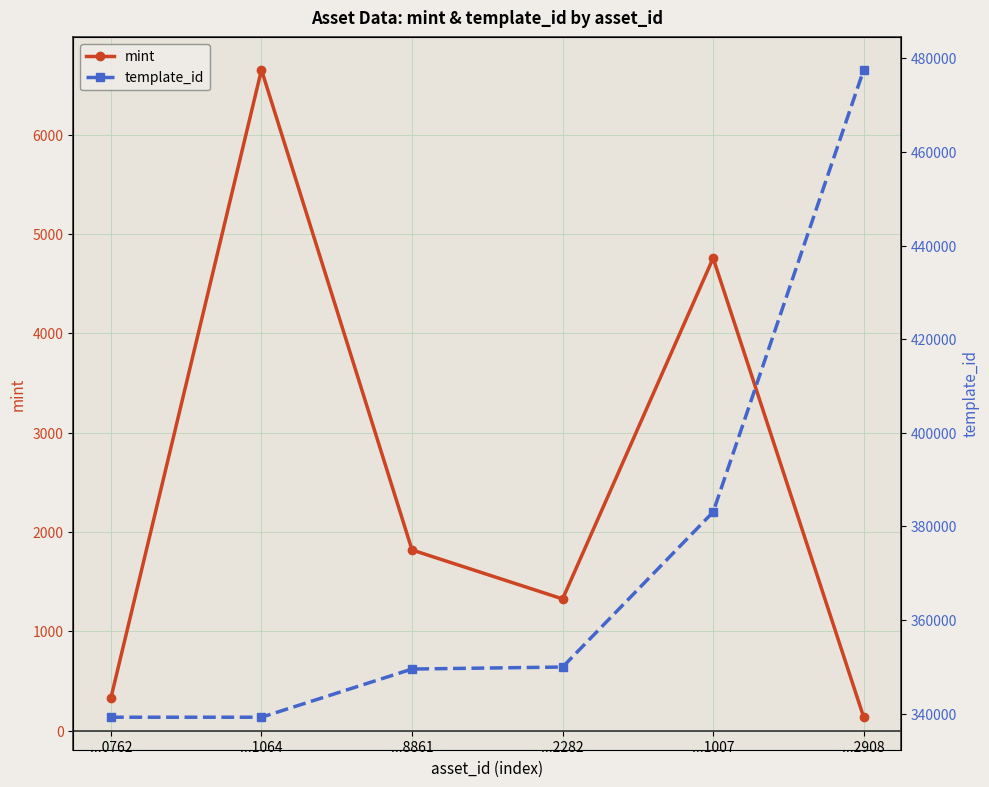

Does the chart display data point markers on the line(s)?

Yes